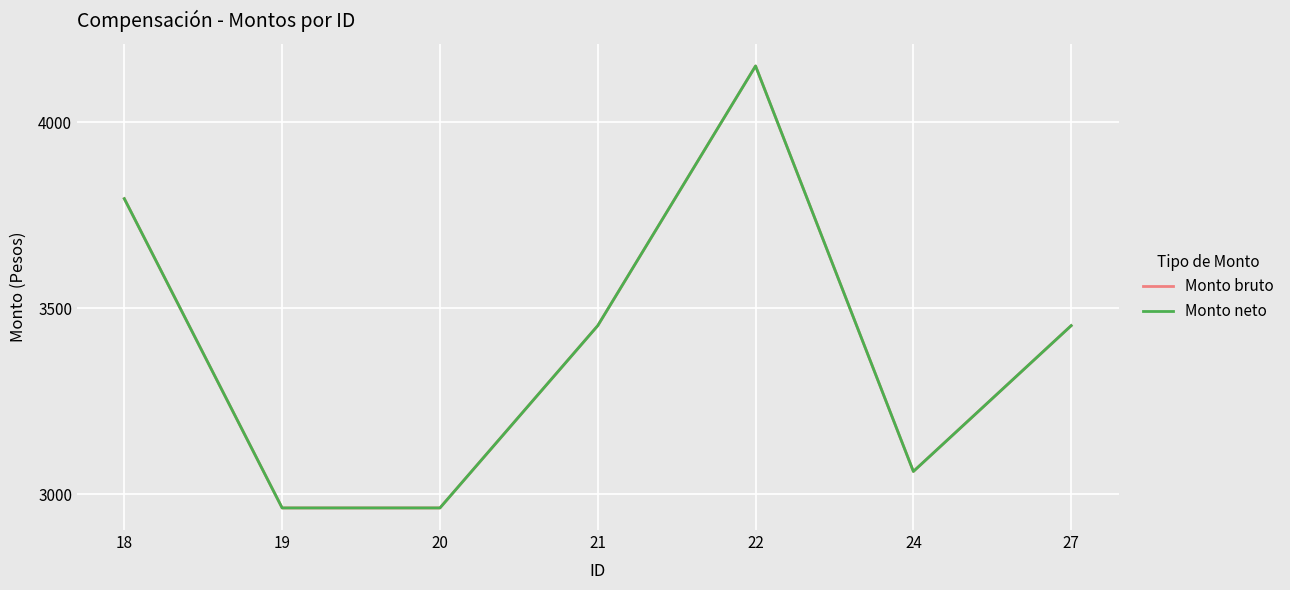

Is this an area chart (filled region under the line)?

No